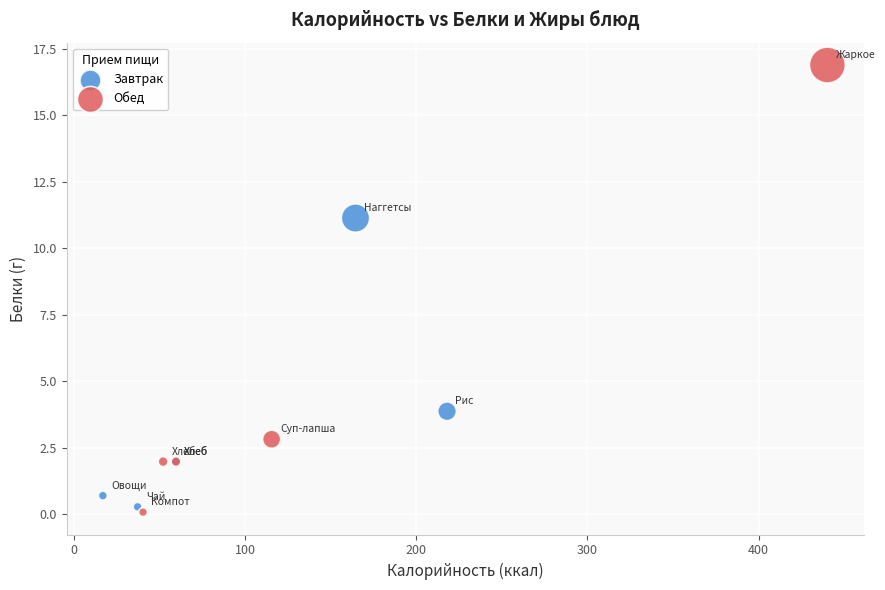

Which series has the widest spread of Y values?

Обед